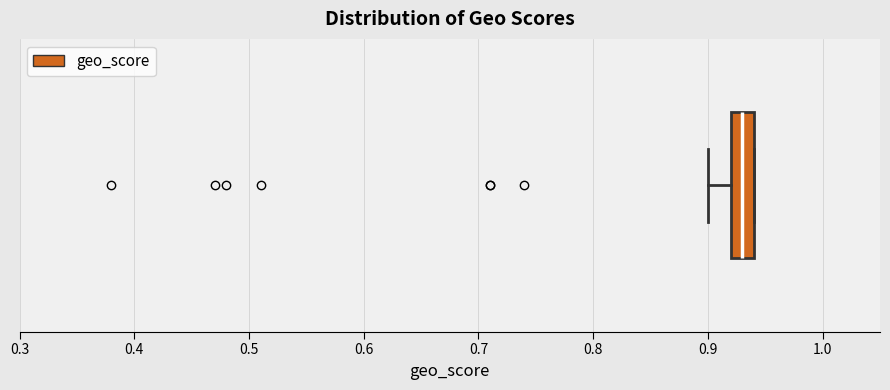

Transcribe this box plot: give where the median line is, the range the box spans, and where the two whiskers end, as read against the x-axis. The values are not printed on the chart, so give them approximately, as read against the axis.

median 0.93, box 0.92 to 0.94, whiskers 0.90 to 0.94